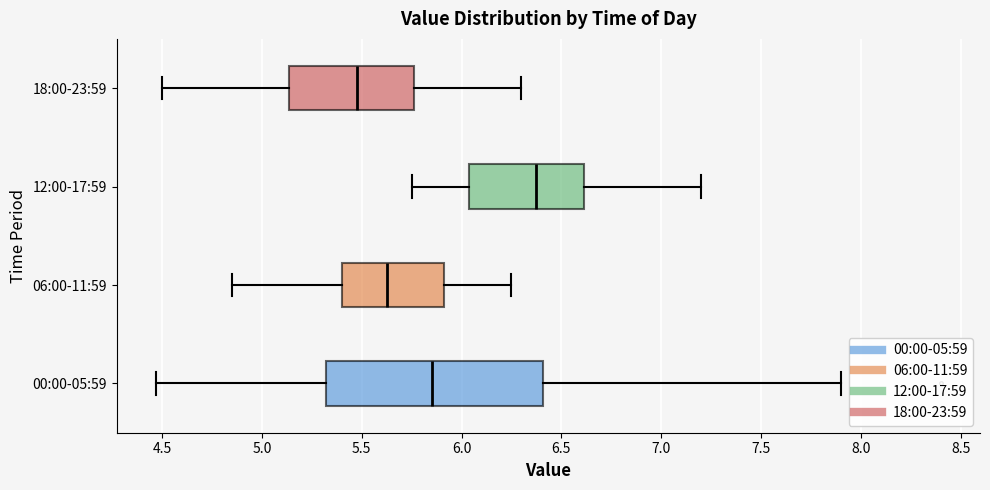

Reading bottom to top, transcribe this box plot: for each box, give where its median line is, the range the box spans, and where its two whiskers end, as read against the x-axis. The values are not printed on the chart, so give them approximately, as read against the axis.

00:00-05:59: median 5.85, box 5.30 to 6.40, whiskers 4.45 to 7.90
06:00-11:59: median 5.65, box 5.40 to 5.90, whiskers 4.85 to 6.25
12:00-17:59: median 6.40, box 6.05 to 6.60, whiskers 5.75 to 7.20
18:00-23:59: median 5.50, box 5.15 to 5.75, whiskers 4.50 to 6.30